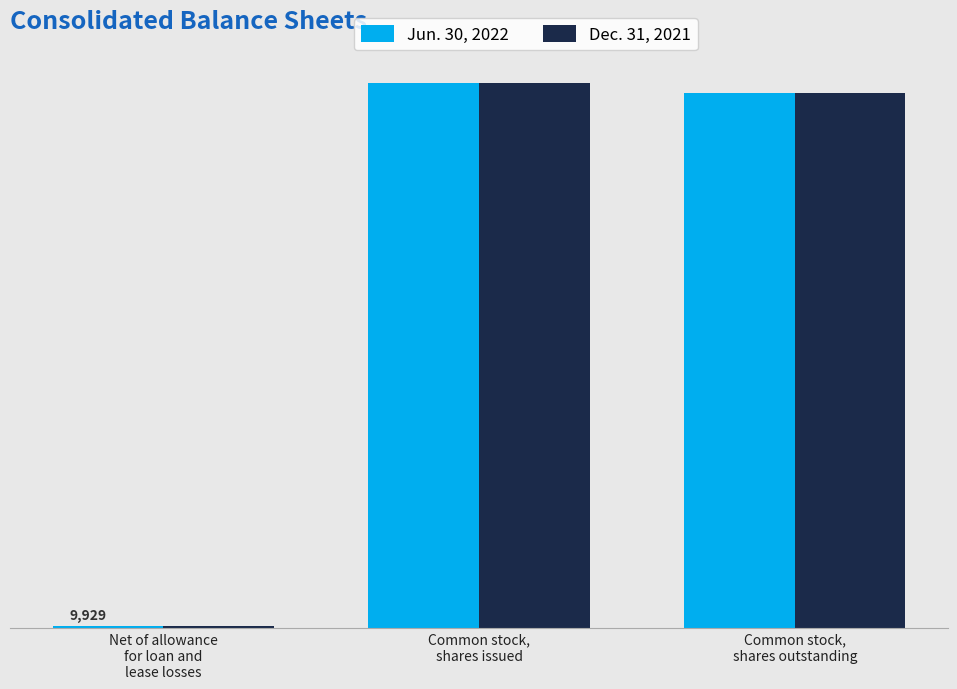

Read the Dec. 31, 2021 value at Common stock,
shares outstanding.

3956492